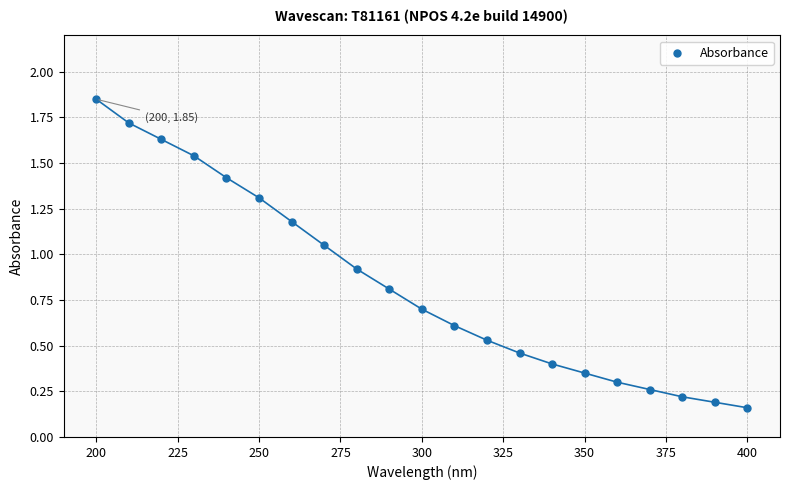

What is the range of Y values (max minus min)?

1.7